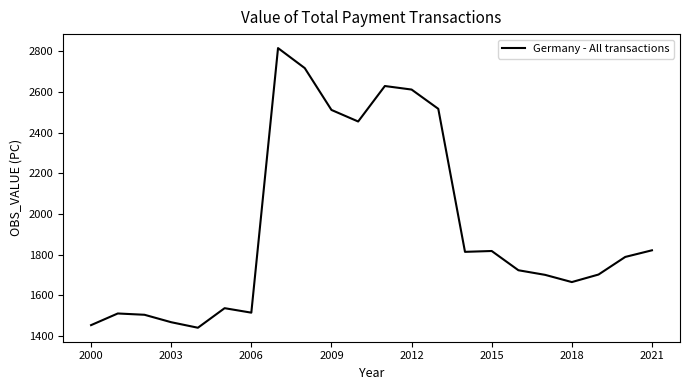

What is the greatest value displayed?

2815.1